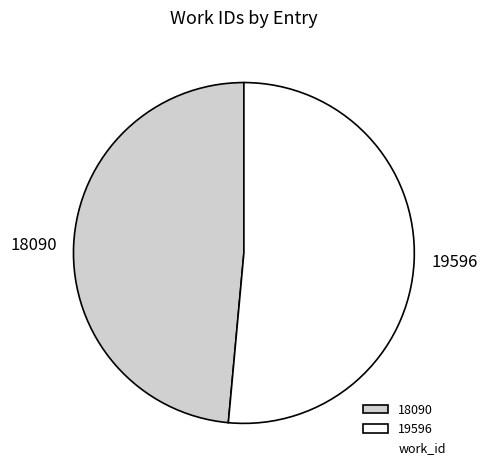

How many slices are in this pie chart?

2